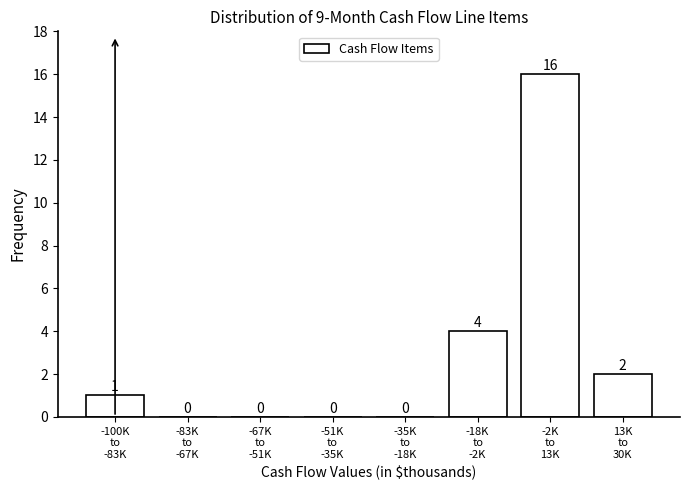

What is the sum of all values?

23